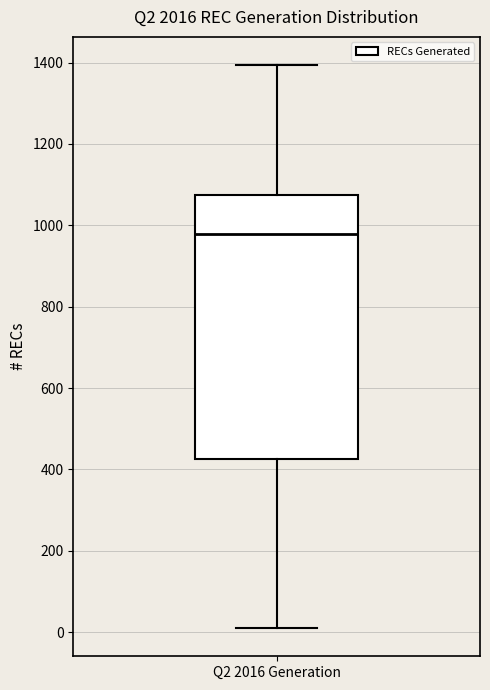

Read this box plot against the y-axis: the position of the median line, the range covered by the box, and the ends of both whiskers. The values are not printed on the chart, so give them approximately, as read against the axis.

median 980, box 420 to 1080, whiskers 20 to 1400